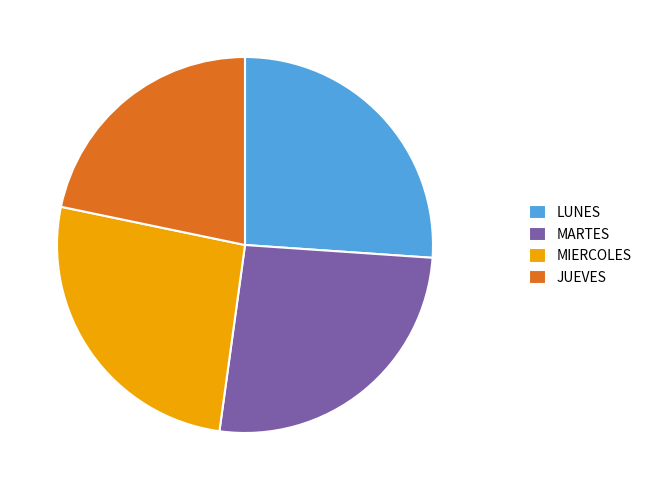

Does any single category account for the majority?

No